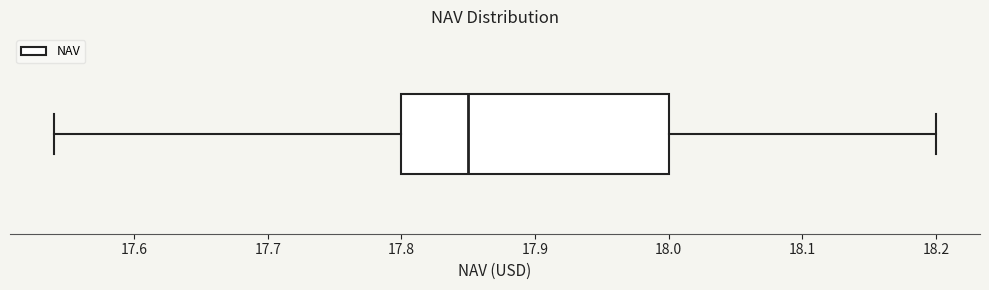

Where does the right whisker of the box end on the x-axis? The values are not printed on the chart, so give them approximately, as read against the axis.

18.20